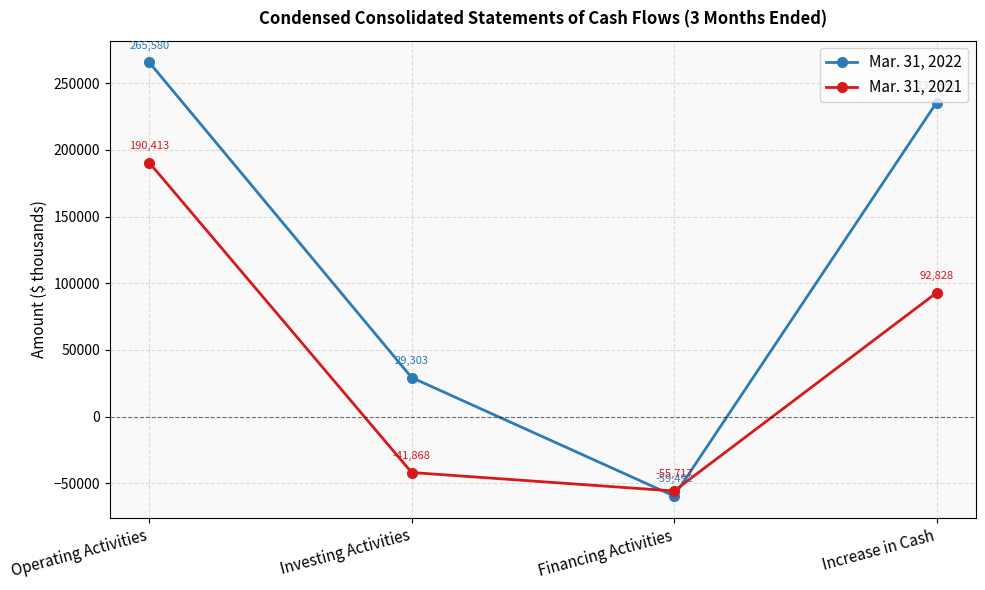

Between Investing Activities and Financing Activities, which series saw the biggest shift?

Mar. 31, 2022